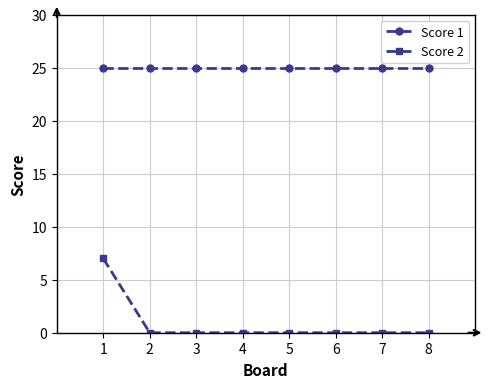

True or false: Score 2 and Score 1 cross at least once.

False